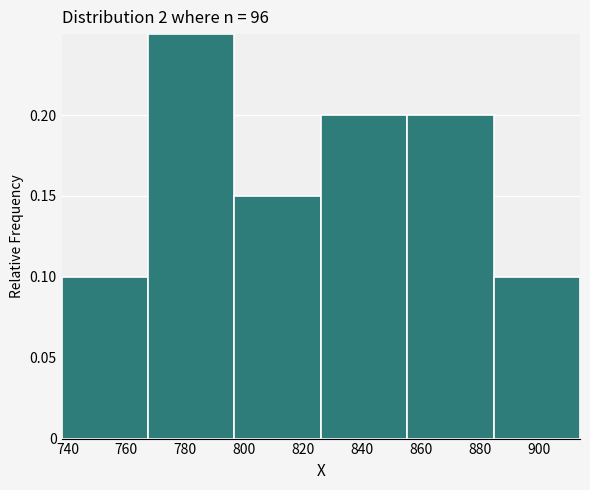

Reading left to right, list every bar in this chart as the range it spans on the x-axis followed by its height. Neither the bar edges nor the heights are printed on the chart, so give them approximately, as read against the axes.

738 to 768: 0.10
768 to 796: 0.25
796 to 826: 0.15
826 to 856: 0.20
856 to 884: 0.20
884 to 914: 0.10